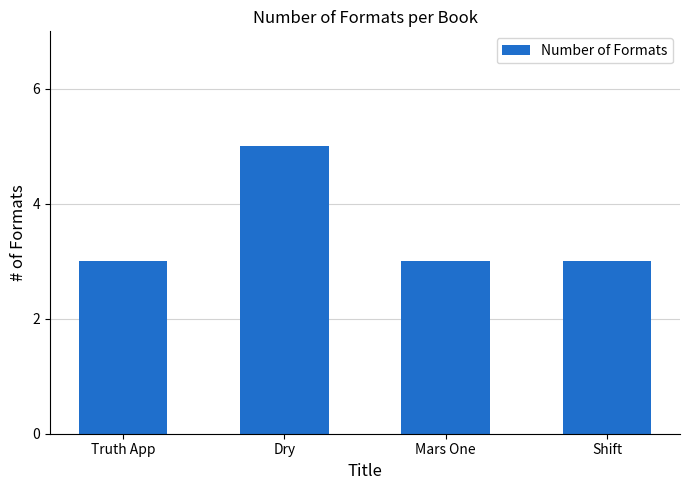

What position from the right is Truth App?

4